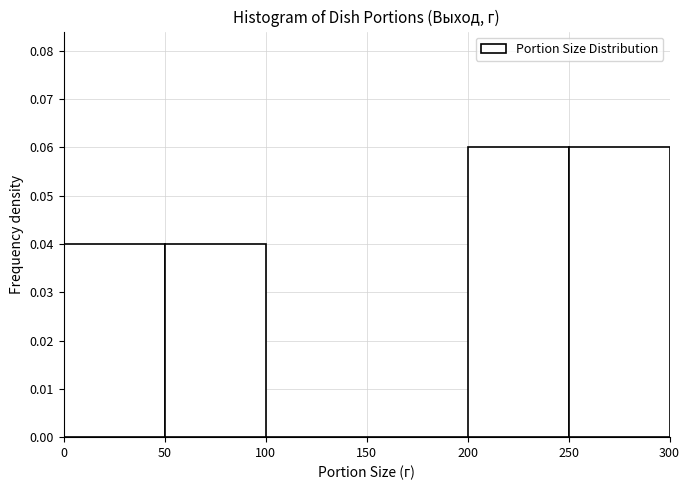

Reading left to right, transcribe this chart: for each bar, give the range it covers on the x-axis and its height. The values are not printed on the chart, so give them approximately, as read against the axis.

0 to 50: 0.04
50 to 100: 0.04
100 to 150: 0
150 to 200: 0
200 to 250: 0.06
250 to 300: 0.06